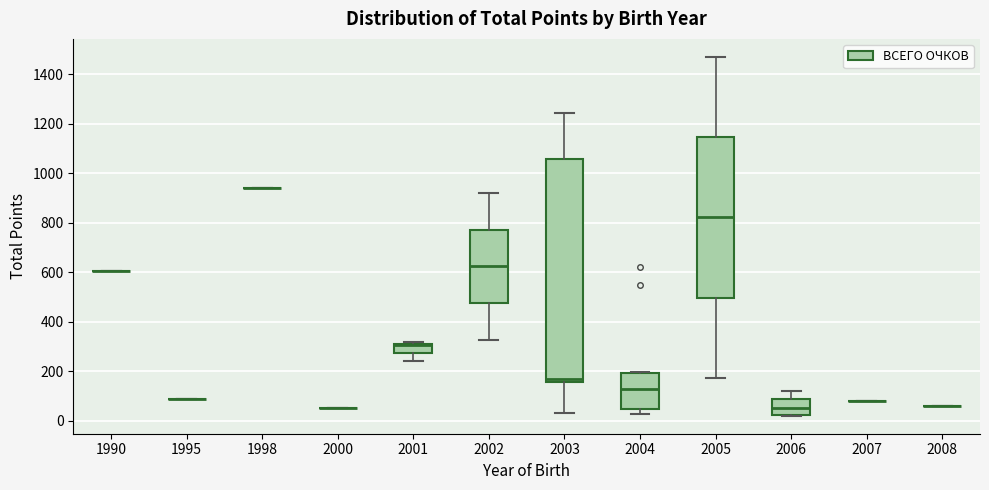

Reading left to right, transcribe this box plot: for each box, give where its median line is, the range the box spans, and where its two whiskers end, as read against the y-axis. The values are not printed on the chart, so give them approximately, as read against the axis.

1990: box collapsed to a line at 600, whiskers 600 to 600
1995: box collapsed to a line at 80, whiskers 80 to 80
1998: box collapsed to a line at 940, whiskers 940 to 940
2000: box collapsed to a line at 60, whiskers 60 to 60
2001: median 300, box 280 to 320, whiskers 240 to 320 (just above the box's upper edge)
2002: median 620, box 480 to 780, whiskers 320 to 920
2003: median 160 (just above the box's lower edge), box 160 to 1060, whiskers 40 to 1240
2004: median 120, box 40 to 200, whiskers 20 to 200
2005: median 820, box 500 to 1140, whiskers 180 to 1480
2006: median 60, box 20 to 80, whiskers 20 to 120
2007: box collapsed to a line at 80, whiskers 80 to 80
2008: box collapsed to a line at 60, whiskers 60 to 60